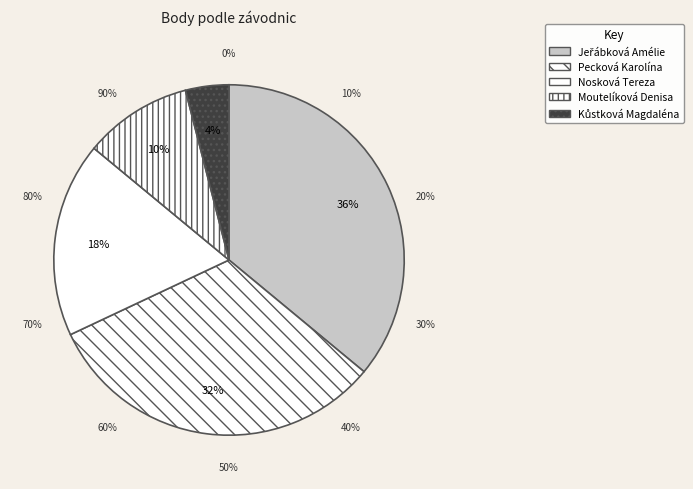

Count the number of slices in the pie.

5